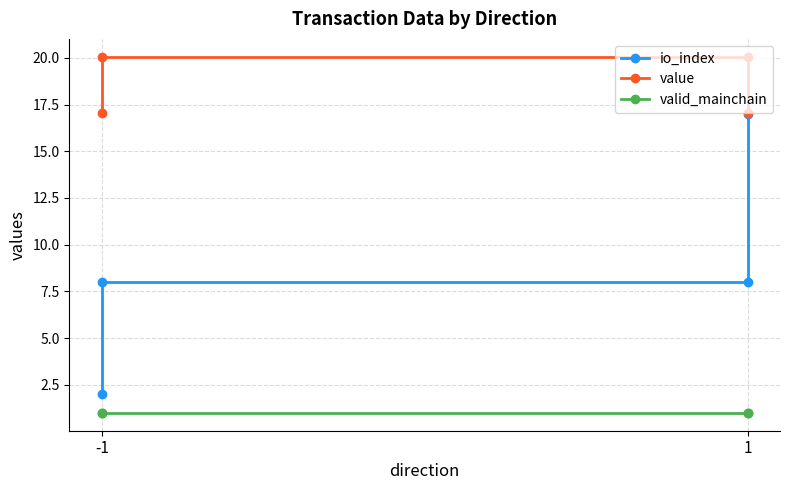

What is the smallest value displayed?

1.0